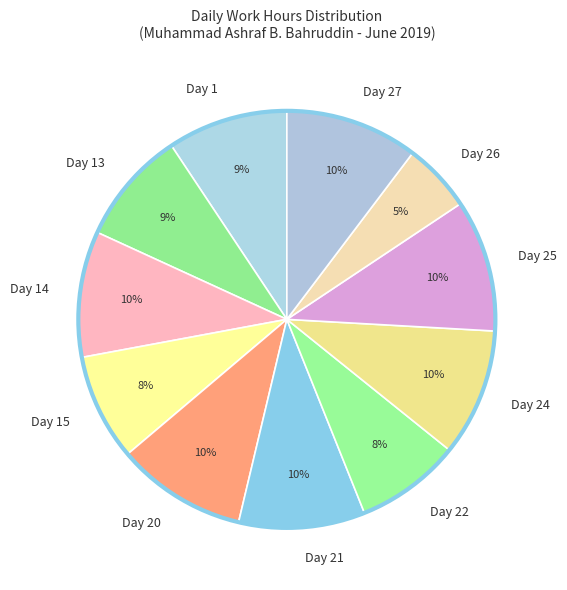

Count the number of slices in the pie.

11